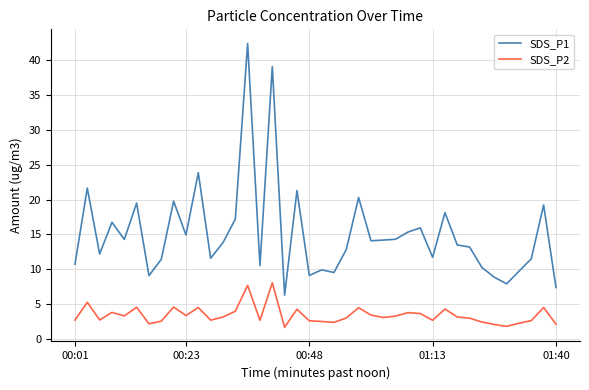

What is the minimum value for SDS_P1?

6.3